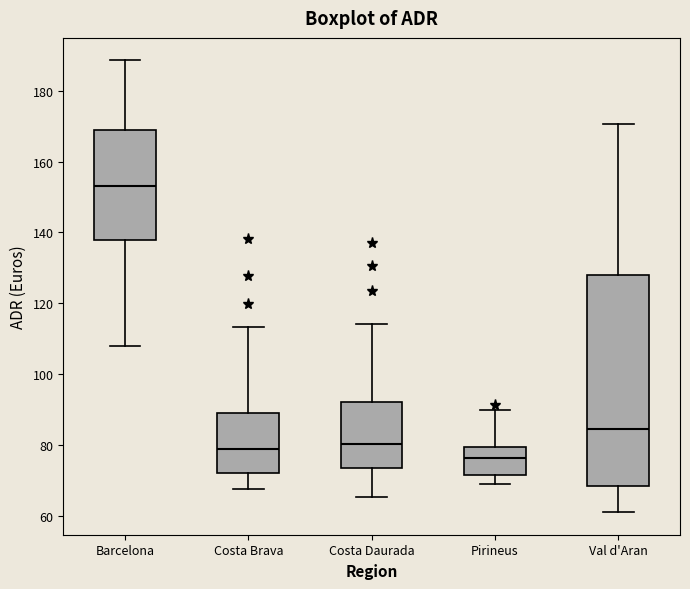

Where is the upper edge of the box for Costa Daurada on the y-axis? The values are not printed on the chart, so give them approximately, as read against the axis.

92